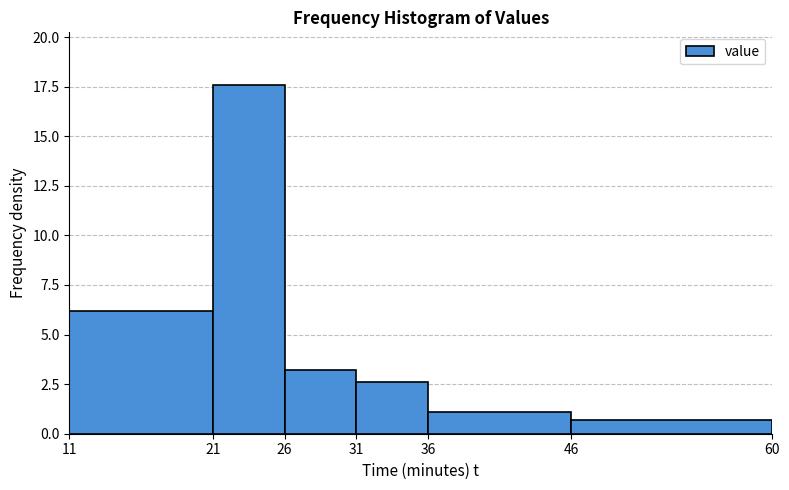

Reading left to right, list every bar in this chart as the range it spans on the x-axis followed by its height. The values are not printed on the chart, so give them approximately, as read against the axis.

11 to 21: 6.0
21 to 26: 17.5
26 to 31: 3.0
31 to 36: 2.5
36 to 46: 1.0
46 to 60: 0.5